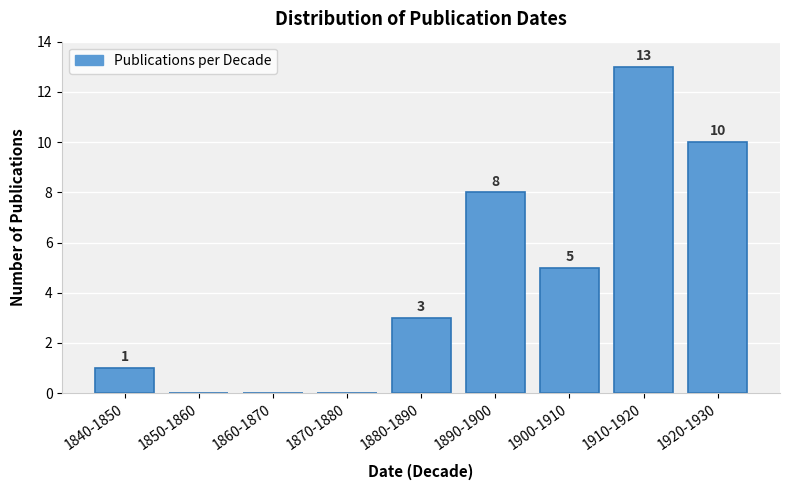

Reading left to right, list all the values displayed in this chart.

1840-1850=1	1850-1860=0	1860-1870=0	1870-1880=0	1880-1890=3	1890-1900=8	1900-1910=5	1910-1920=13	1920-1930=10